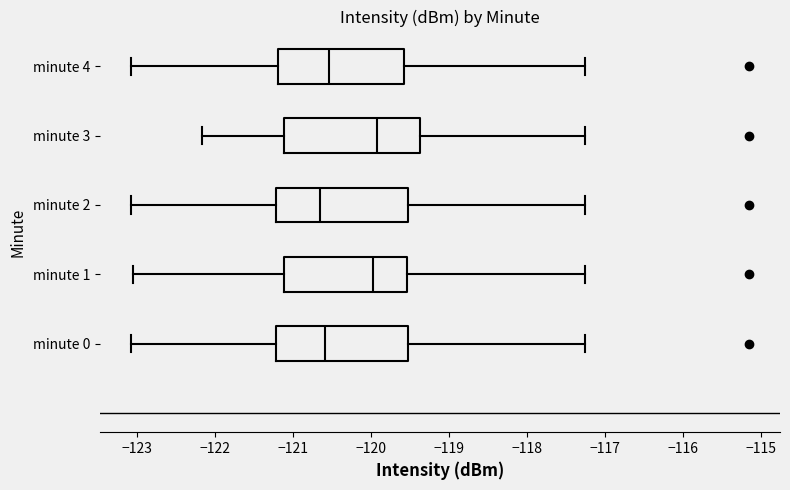

Where is the left edge of the box for minute 4 on the x-axis? The values are not printed on the chart, so give them approximately, as read against the axis.

-121.2